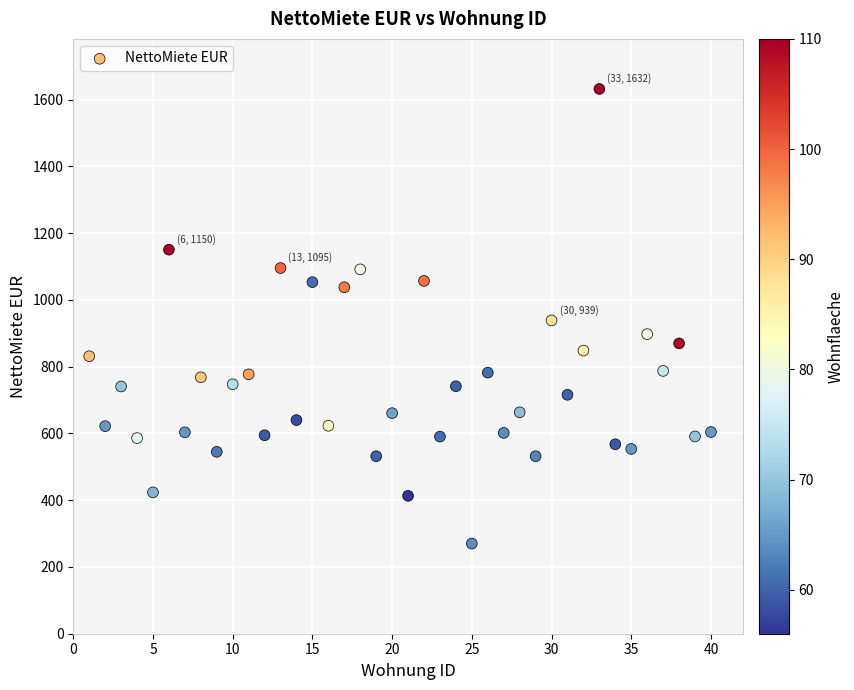

What is the range of X values (max minus min)?

39.0